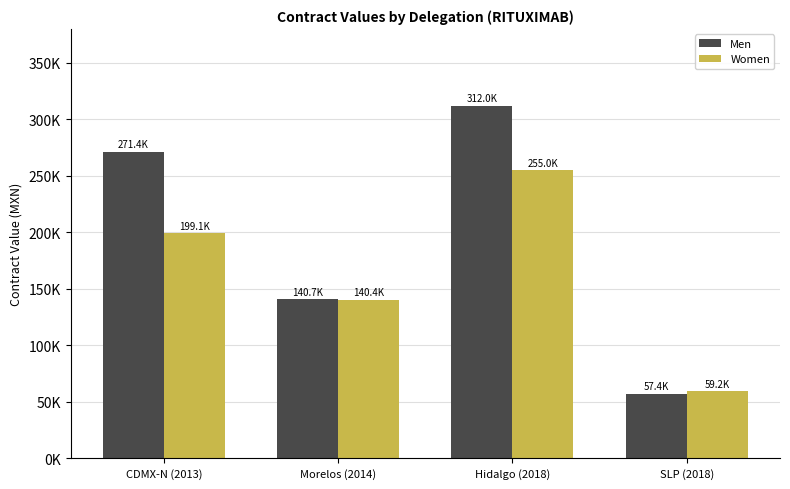

Does the chart contain any negative values?

No